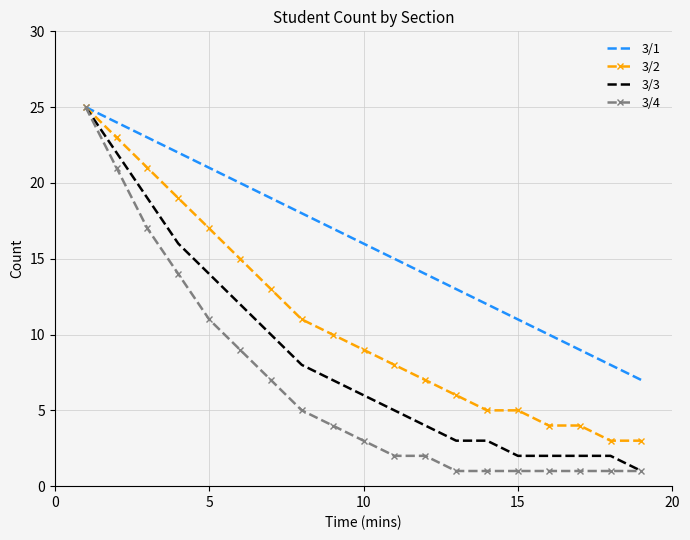

Reading left to right, list all the values displayed in this chart.

3/1: 25	24	23	22	21	20	19	18	17	16	15	14	13	12	11	10	9	8	7
3/2: 25	23	21	19	17	15	13	11	10	9	8	7	6	5	5	4	4	3	3
3/3: 25	22	19	16	14	12	10	8	7	6	5	4	3	3	2	2	2	2	1
3/4: 25	21	17	14	11	9	7	5	4	3	2	2	1	1	1	1	1	1	1